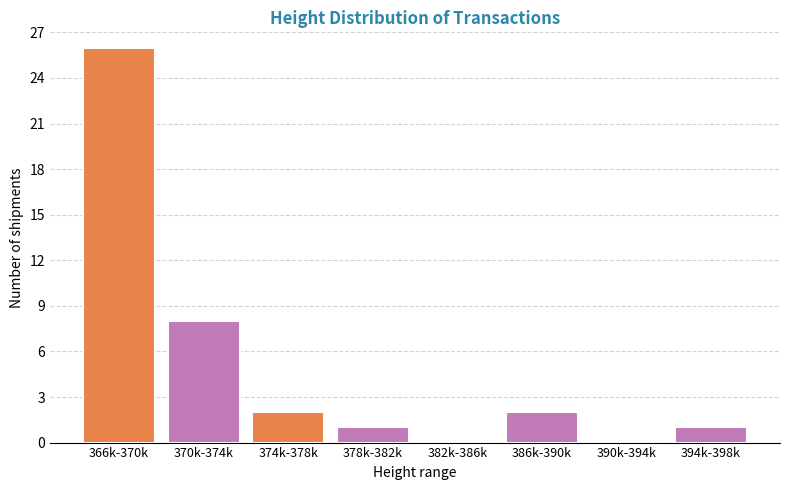

Reading left to right, what are all the values shown in this chart?

366k-370k=26	370k-374k=8	374k-378k=2	378k-382k=1	382k-386k=0	386k-390k=2	390k-394k=0	394k-398k=1